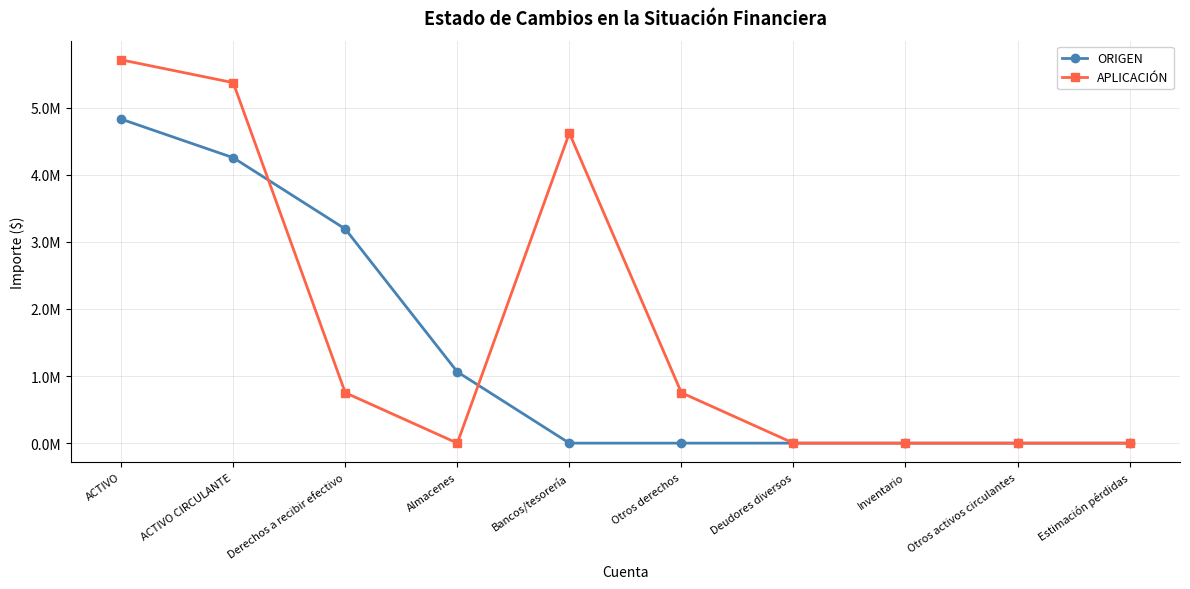

Reading right to left, extract all data points from this chart.

ORIGEN: 0.0	0.0	0.0	0.0	0.0	0.0	1062550.4	3192396.5	4254946.9	4830228.4
APLICACIÓN: 0.0	0.0	0.0	277.2	751687.7	4621734.3	0.0	751964.9	5373699.2	5713934.6